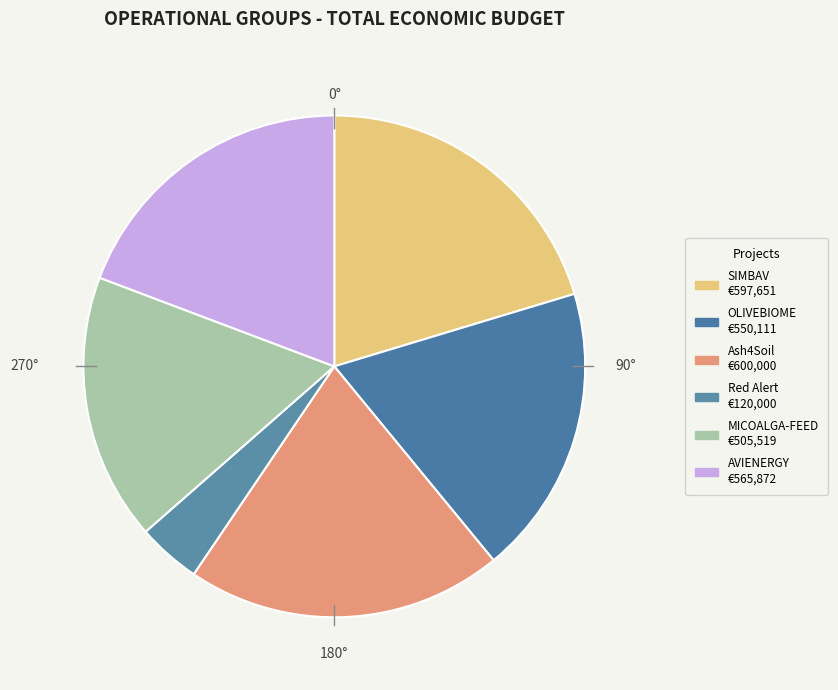

How many slices are in this pie chart?

6